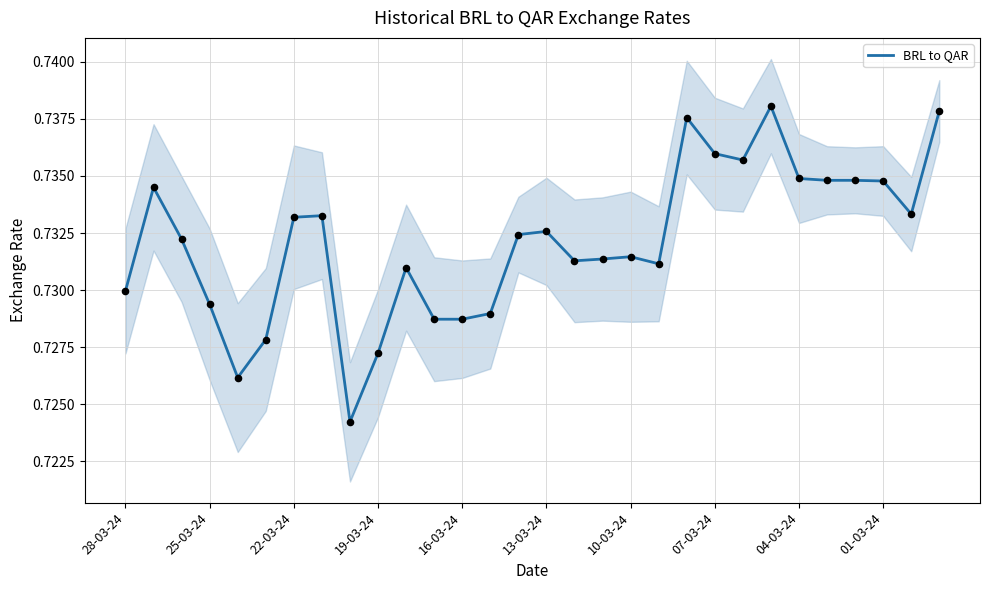

The BRL to QAR series shows 0.2 at 22-03-24. True or false?

False